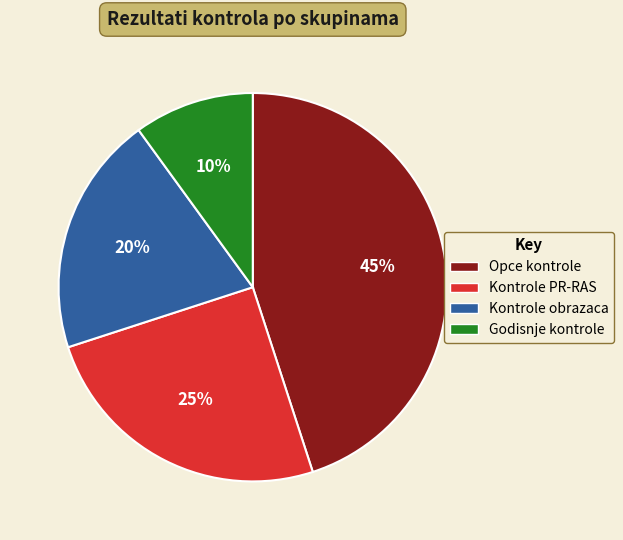

How many segments does this pie chart have?

4